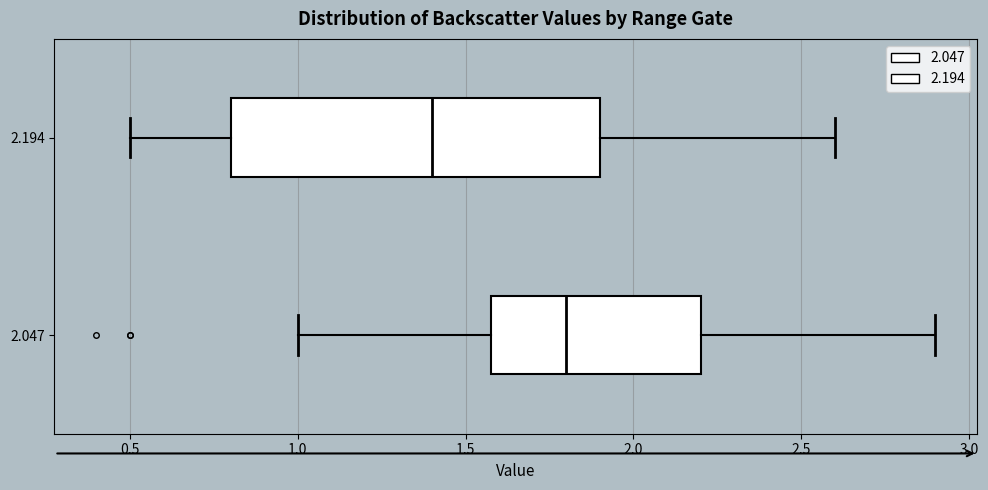

Where is the left edge of the box at y = 2.047 on the x-axis? The values are not printed on the chart, so give them approximately, as read against the axis.

1.6